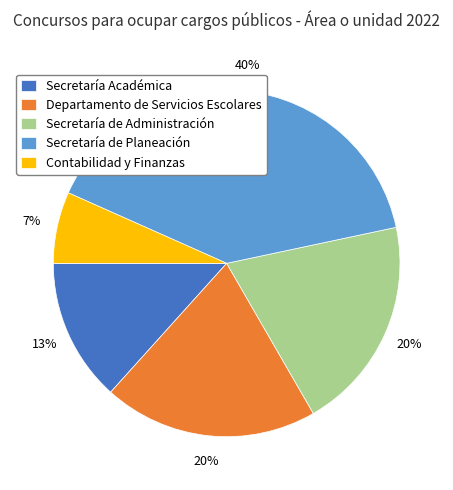

To the nearest percent, what is the difference between the Departamento de Servicios Escolares and Contabilidad y Finanzas slice percentages?

13%